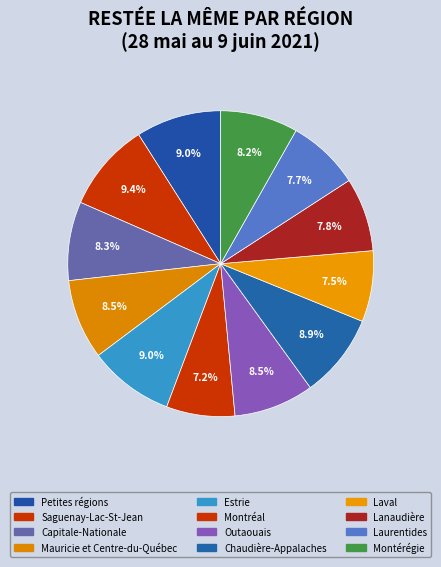

What is the smallest slice in the pie chart?

Montréal